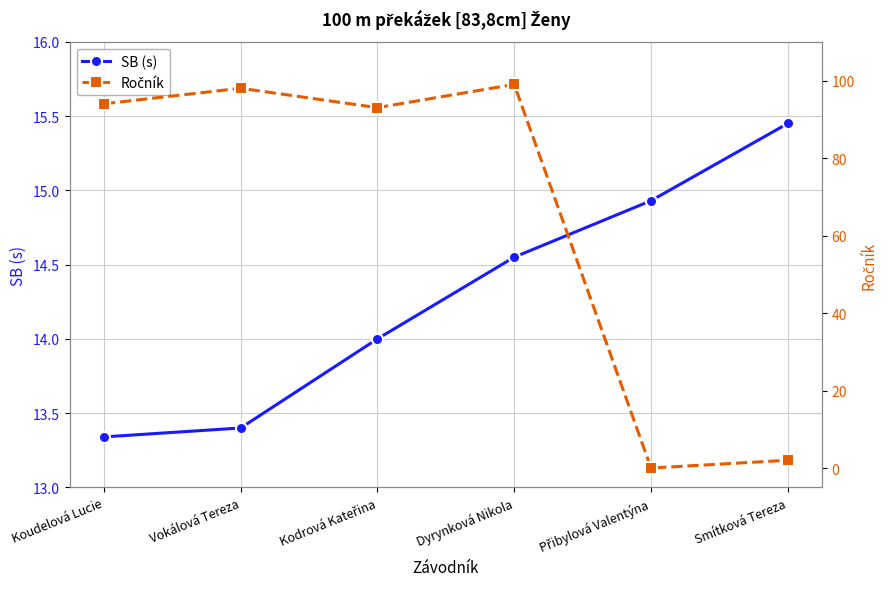

What is the total value across all series at Přibylová Valentýna?

14.9